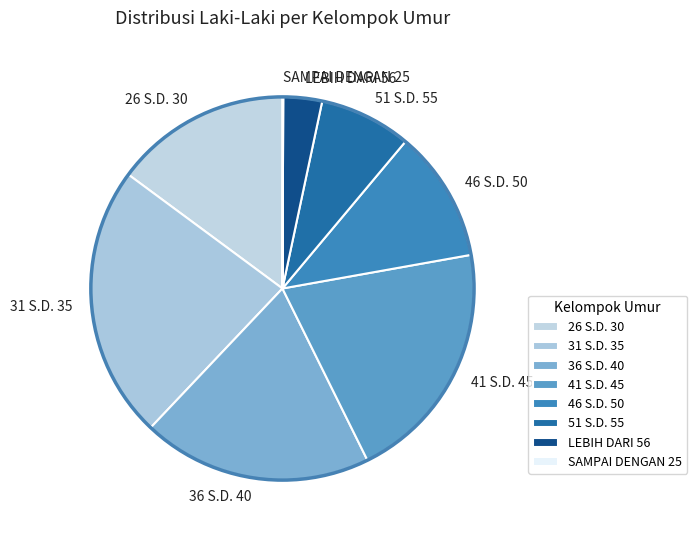

Which slice is the largest?

31 S.D. 35